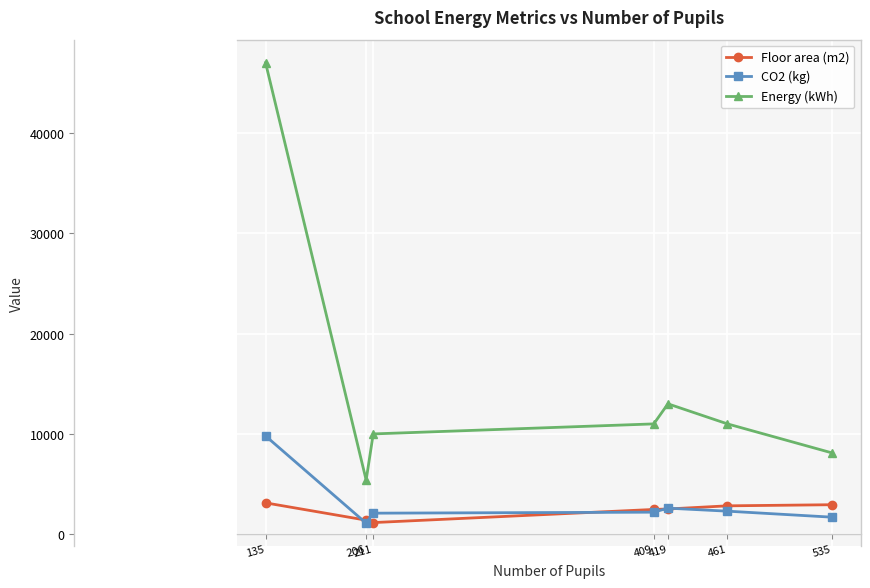

True or false: Floor area (m2) has more than 2 points higher than both neighbors.

False